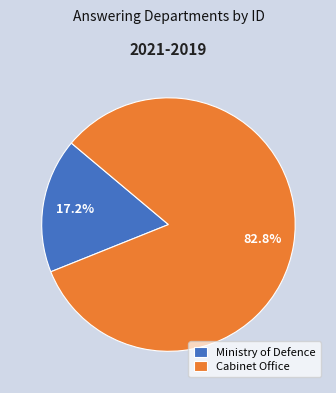

Is it true that Cabinet Office is 83% of the pie?

True